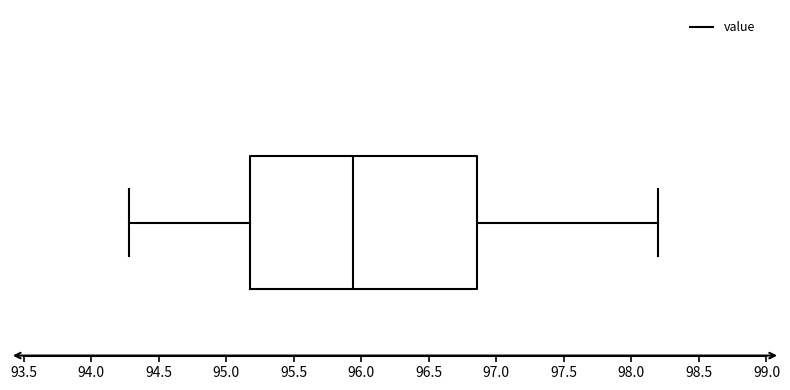

Read this box plot against the x-axis: the position of the median line, the range covered by the box, and the ends of both whiskers. The values are not printed on the chart, so give them approximately, as read against the axis.

median 95.95, box 95.20 to 96.85, whiskers 94.30 to 98.20